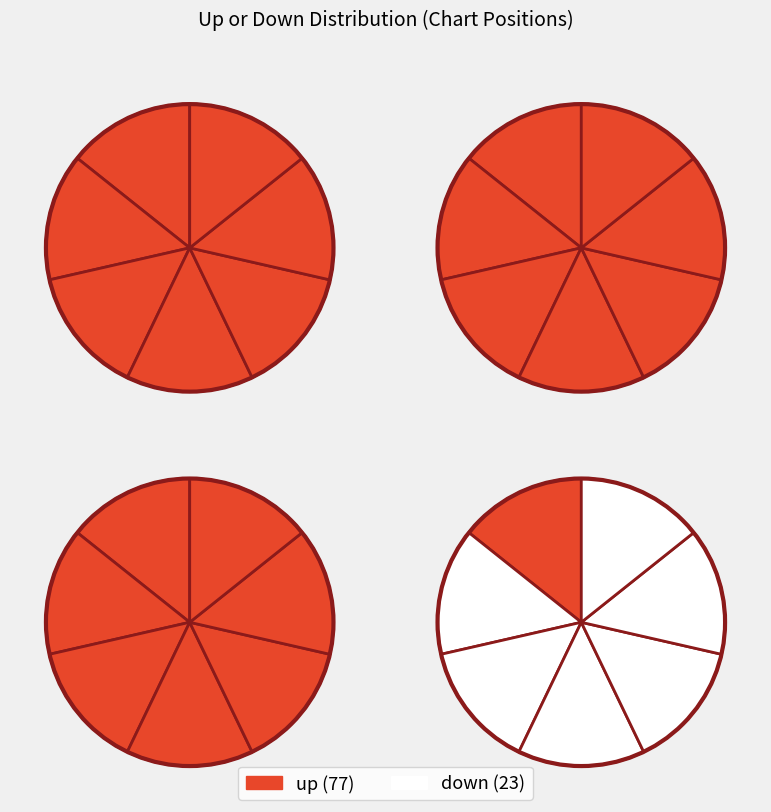

Which slice represents more than half of the pie?

up